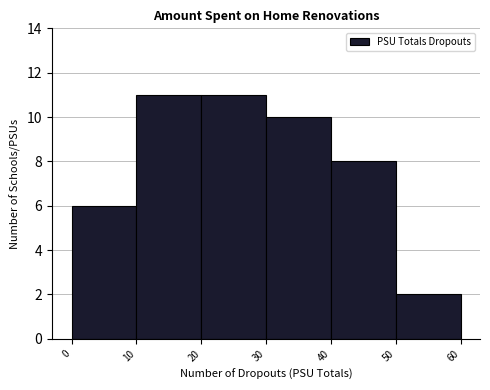

Reading left to right, list every bar in this chart as the range it spans on the x-axis followed by its height. The values are not printed on the chart, so give them approximately, as read against the axis.

0 to 10: 6
10 to 20: 11
20 to 30: 11
30 to 40: 10
40 to 50: 8
50 to 60: 2